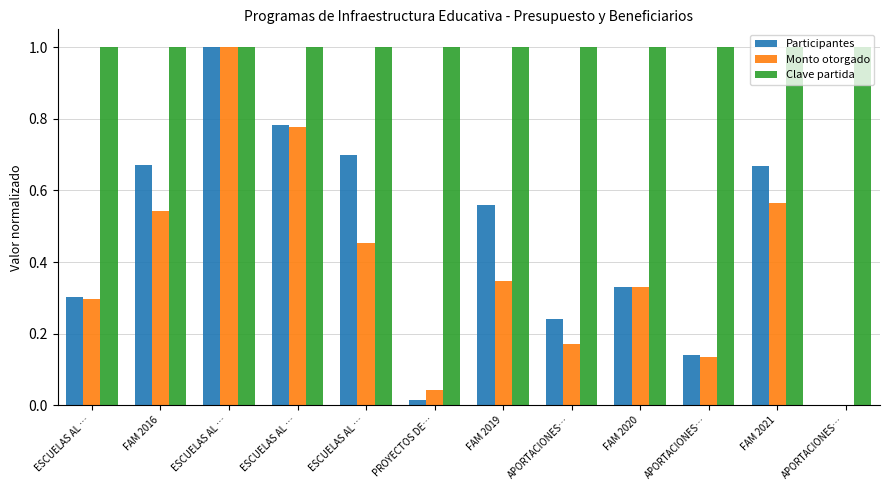

How many positive values does the Participantes series have?

11